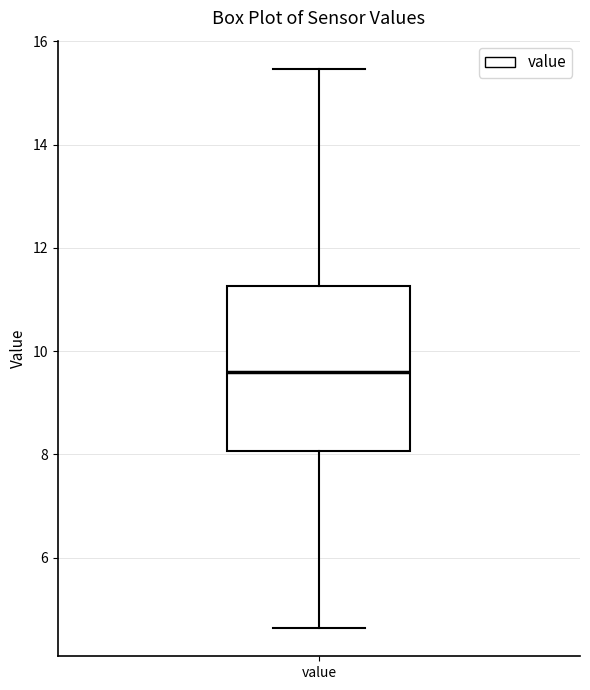

Read this box plot against the y-axis: the position of the median line, the range covered by the box, and the ends of both whiskers. The values are not printed on the chart, so give them approximately, as read against the axis.

median 9.6, box 8.0 to 11.2, whiskers 4.6 to 15.4